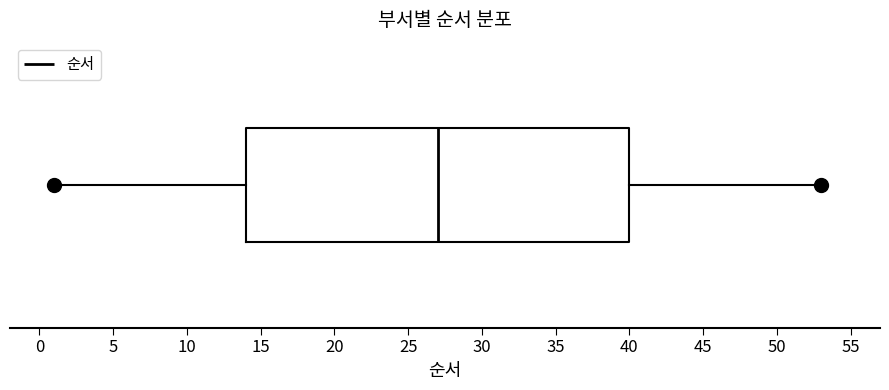

Where does the left whisker of the box end on the x-axis? The values are not printed on the chart, so give them approximately, as read against the axis.

1